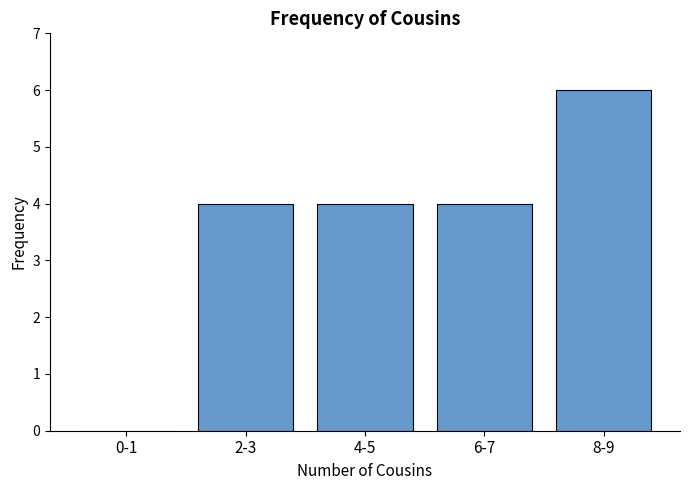

Reading left to right, what are all the values shown in this chart?

0-1=0	2-3=4	4-5=4	6-7=4	8-9=6